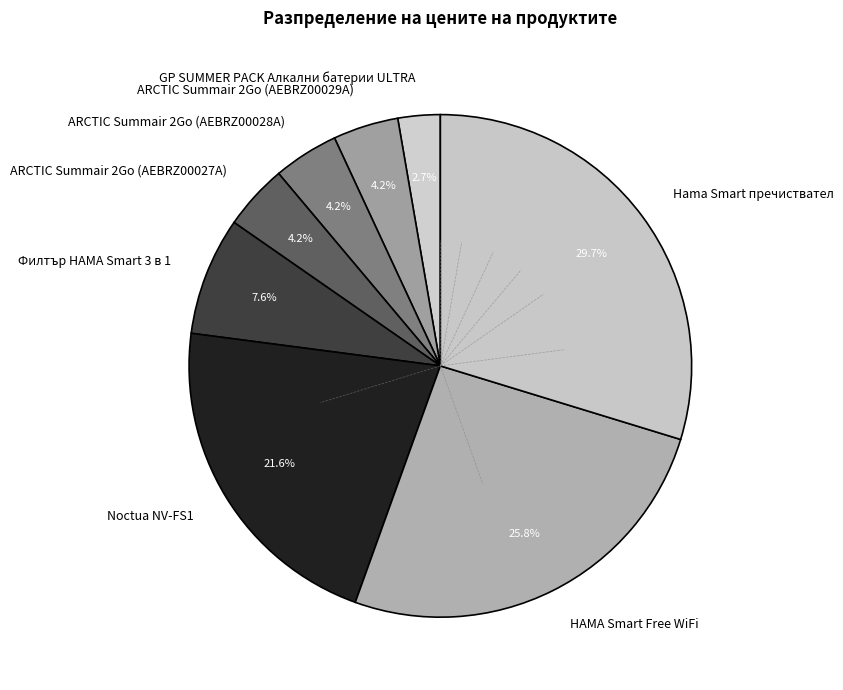

To the nearest percent, what is the average slice percentage?

12%